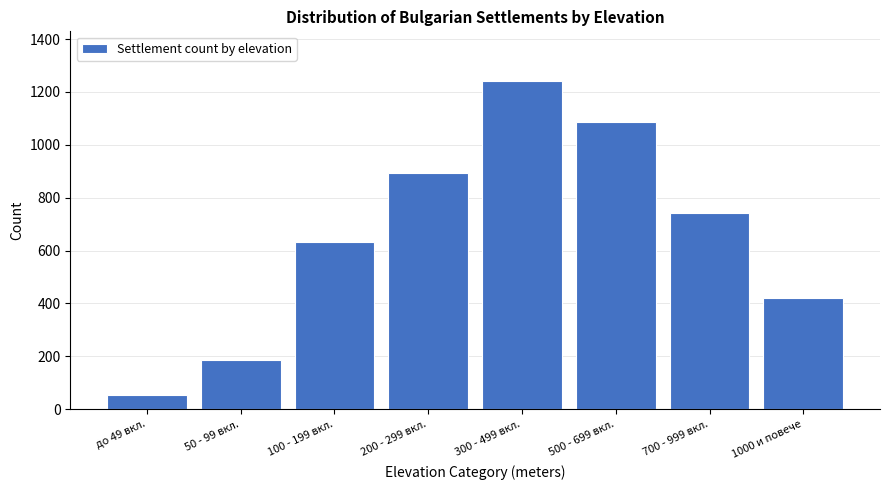

Reading left to right, extract all data points from this chart.

до 49 вкл.=52	50 - 99 вкл.=187	100 - 199 вкл.=634	200 - 299 вкл.=892	300 - 499 вкл.=1243	500 - 699 вкл.=1087	700 - 999 вкл.=743	1000 и повече=421